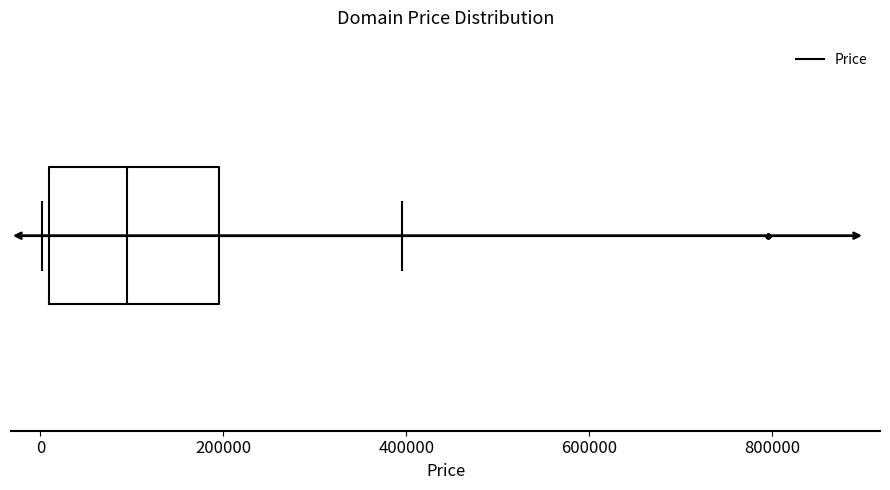

Read this box plot against the x-axis: the position of the median line, the range covered by the box, and the ends of both whiskers. The values are not printed on the chart, so give them approximately, as read against the axis.

median 100000, box 0 to 200000, whiskers 0 (just left of the box's left edge) to 400000